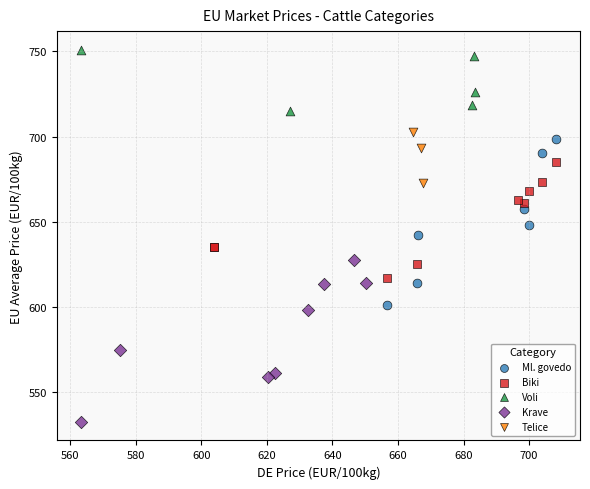

Which series reaches the maximum Y coordinate?

Voli